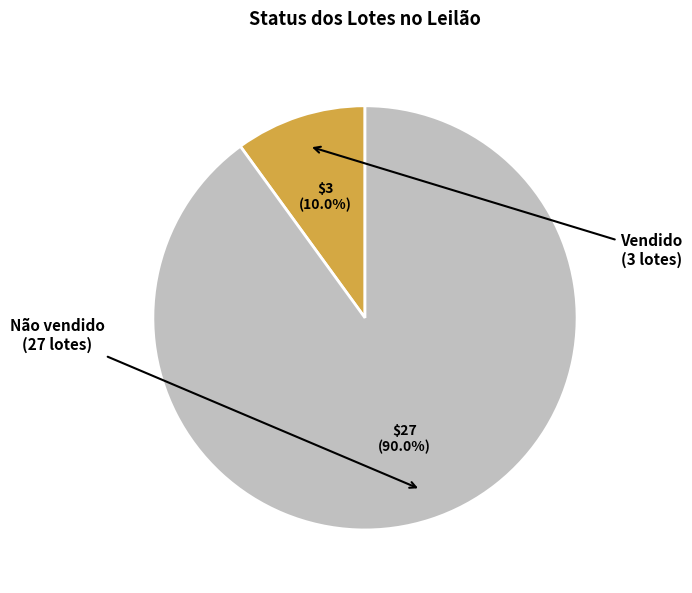

To the nearest percent, what is the combined percentage of Vendido and Não vendido?

100%